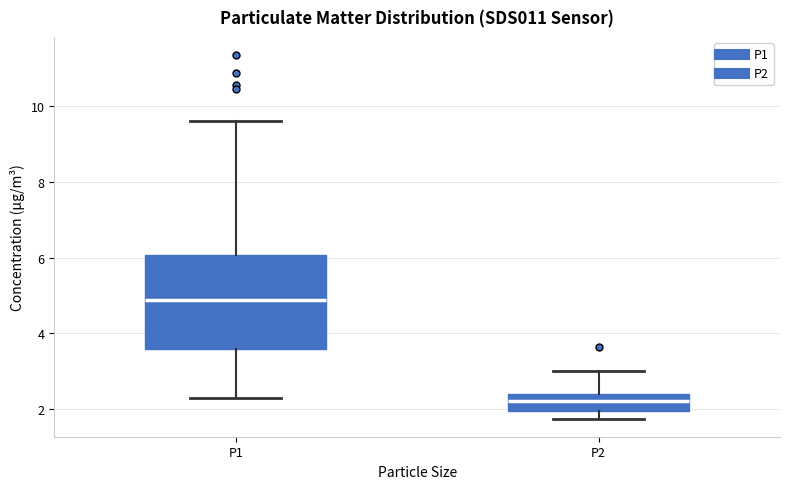

Reading left to right, transcribe this box plot: for each box, give where its median line is, the range the box spans, and where its two whiskers end, as read against the y-axis. The values are not printed on the chart, so give them approximately, as read against the axis.

P1: median 4.8, box 3.6 to 6.0, whiskers 2.2 to 9.6
P2: median 2.2, box 2.0 to 2.4, whiskers 1.8 to 3.0